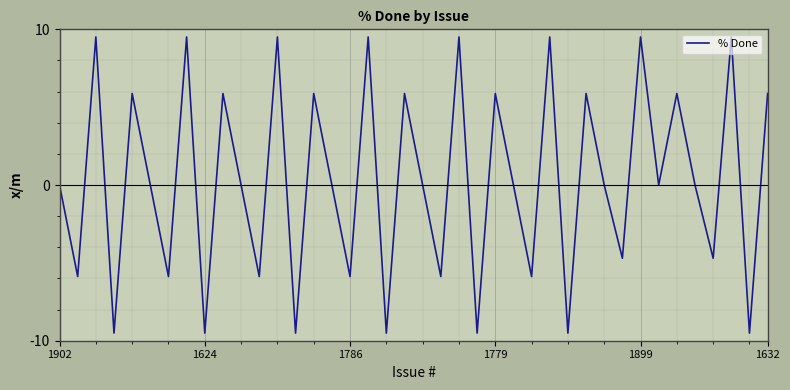

What is the maximum value shown in the chart?

9.5